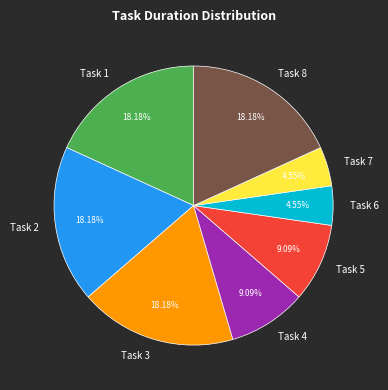

Combined, do Task 8 and Task 1 account for over 50%?

No